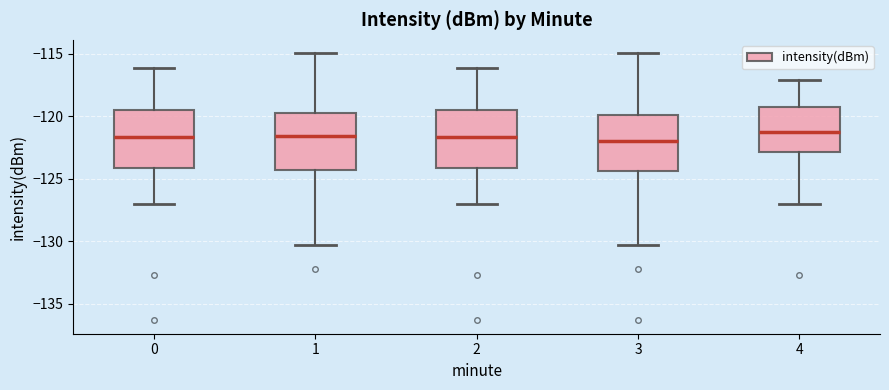

Reading left to right, read every box against the y-axis: the position of its median line, the range the box covers, and the ends of its whiskers. The values are not printed on the chart, so give them approximately, as read against the axis.

0: median -121.5, box -124.0 to -119.5, whiskers -127.0 to -116.0
1: median -121.5, box -124.5 to -120.0, whiskers -130.5 to -115.0
2: median -121.5, box -124.0 to -119.5, whiskers -127.0 to -116.0
3: median -122.0, box -124.5 to -120.0, whiskers -130.5 to -115.0
4: median -121.5, box -123.0 to -119.5, whiskers -127.0 to -117.0